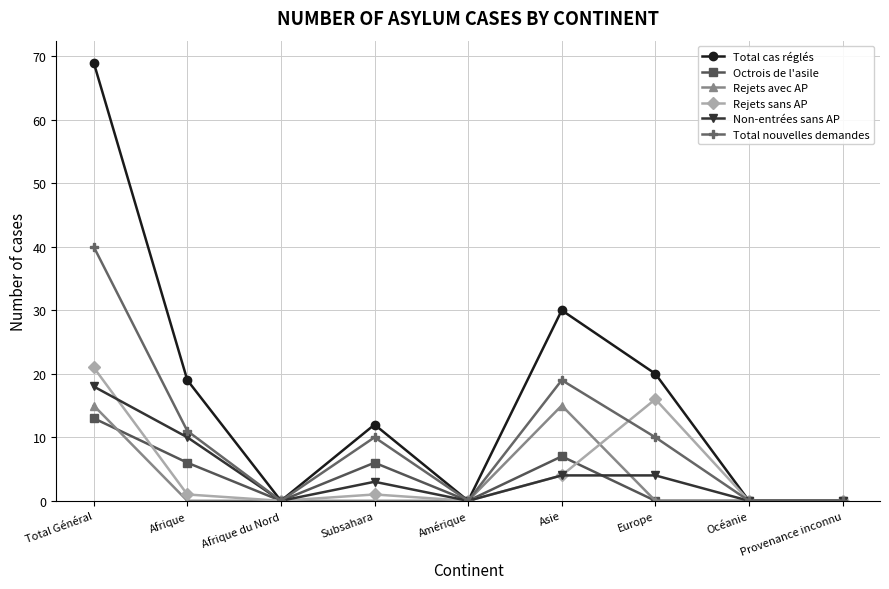

Is it true that Total nouvelles demandes equals 0 at Amérique?

True